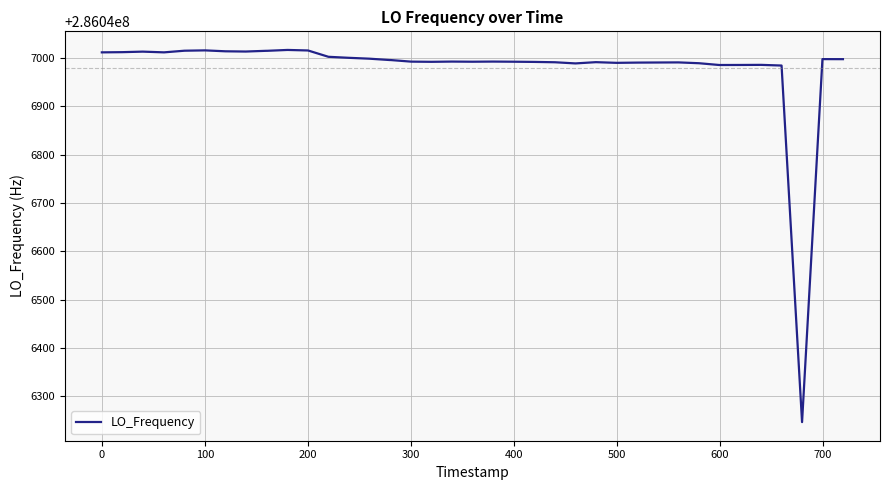

What is the maximum value shown in the chart?

286047016.8